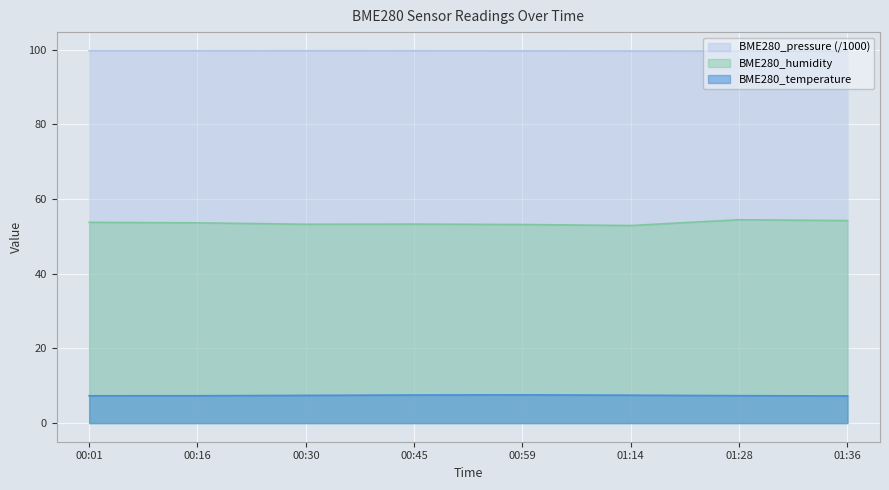

Where is the first local minimum for BME280_humidity?

00:30